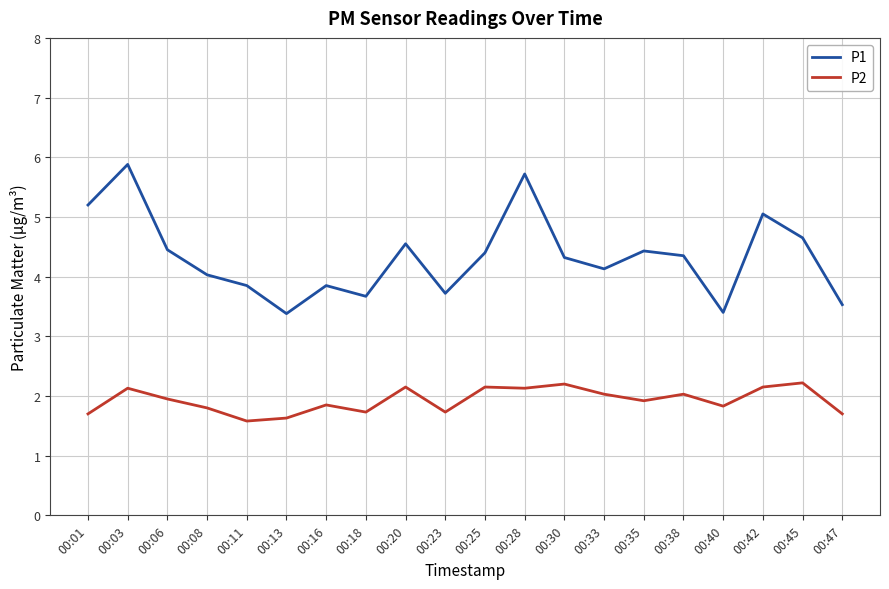

What is the lowest value of the P2 series?

1.6